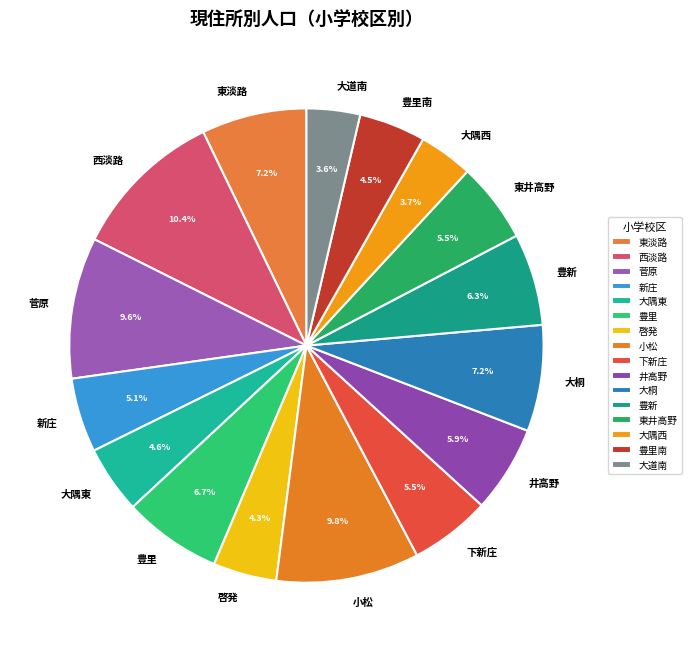

True or false: 大桐 accounts for 1% of the total.

False